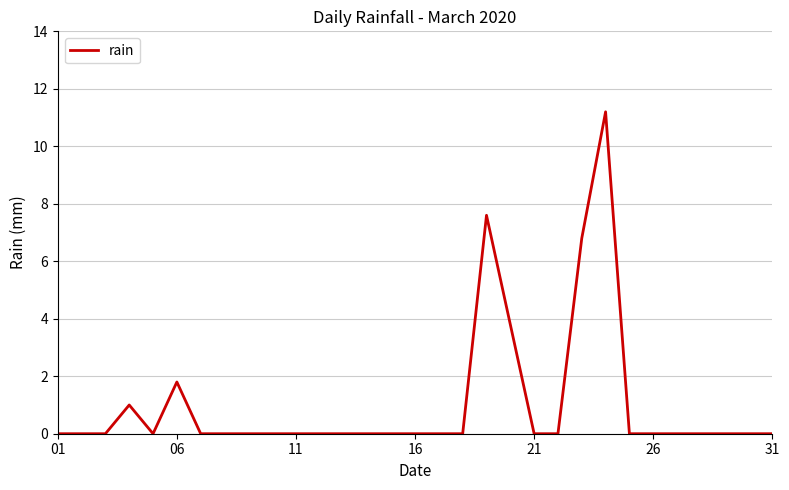

What is the difference between the maximum and minimum values?

11.2